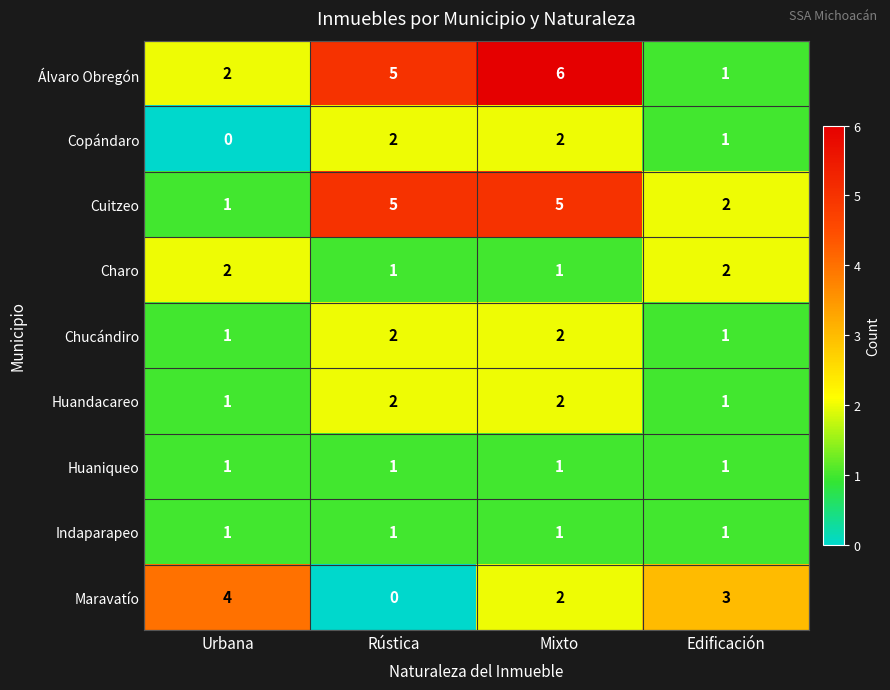

How many series are shown in this chart?

9